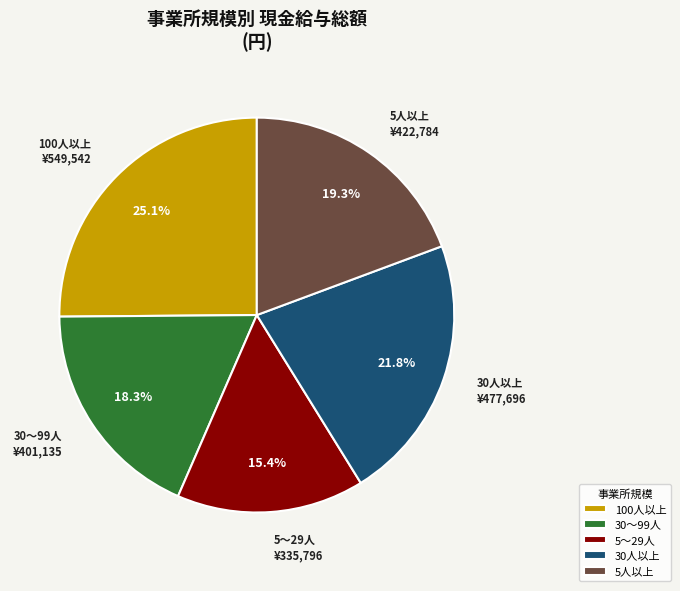

To the nearest percent, what percentage of the pie is 5人以上?

19%